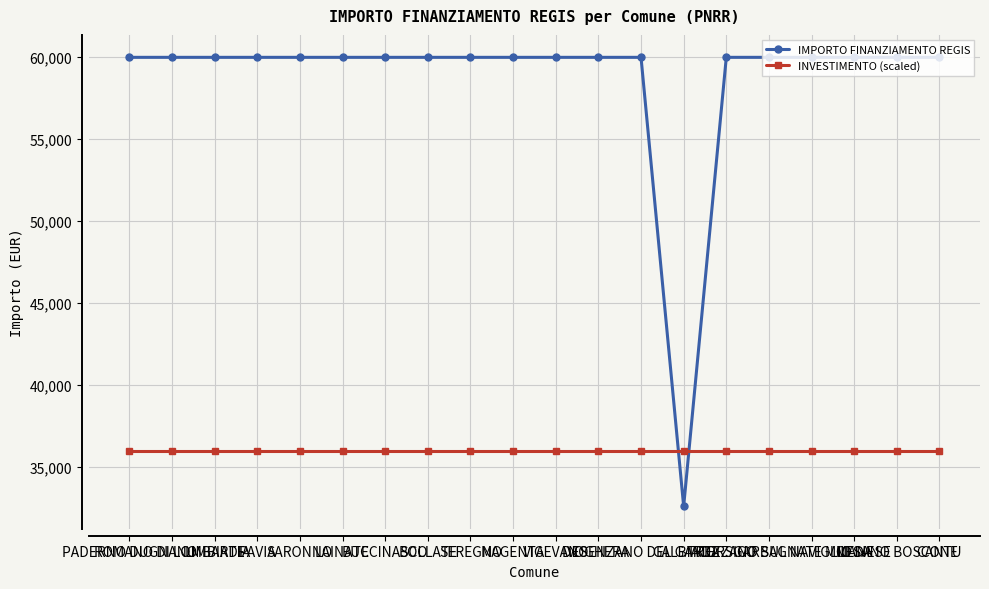

What is the total value across all series at MAGENTA?

95945.6